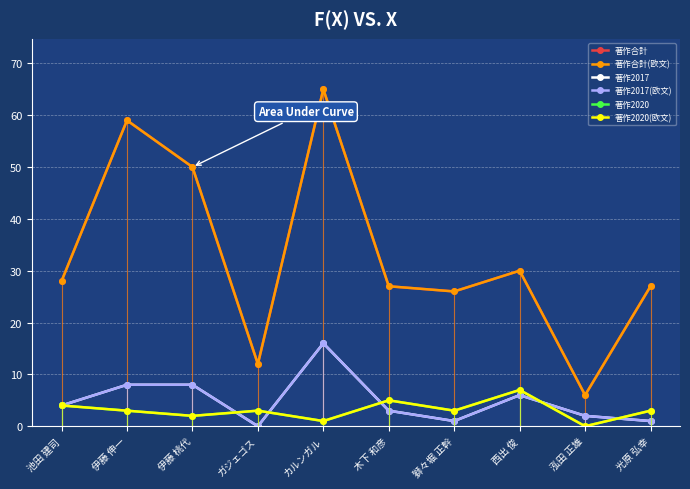

True or false: 著作合計 and 著作2017 cross at least once.

False